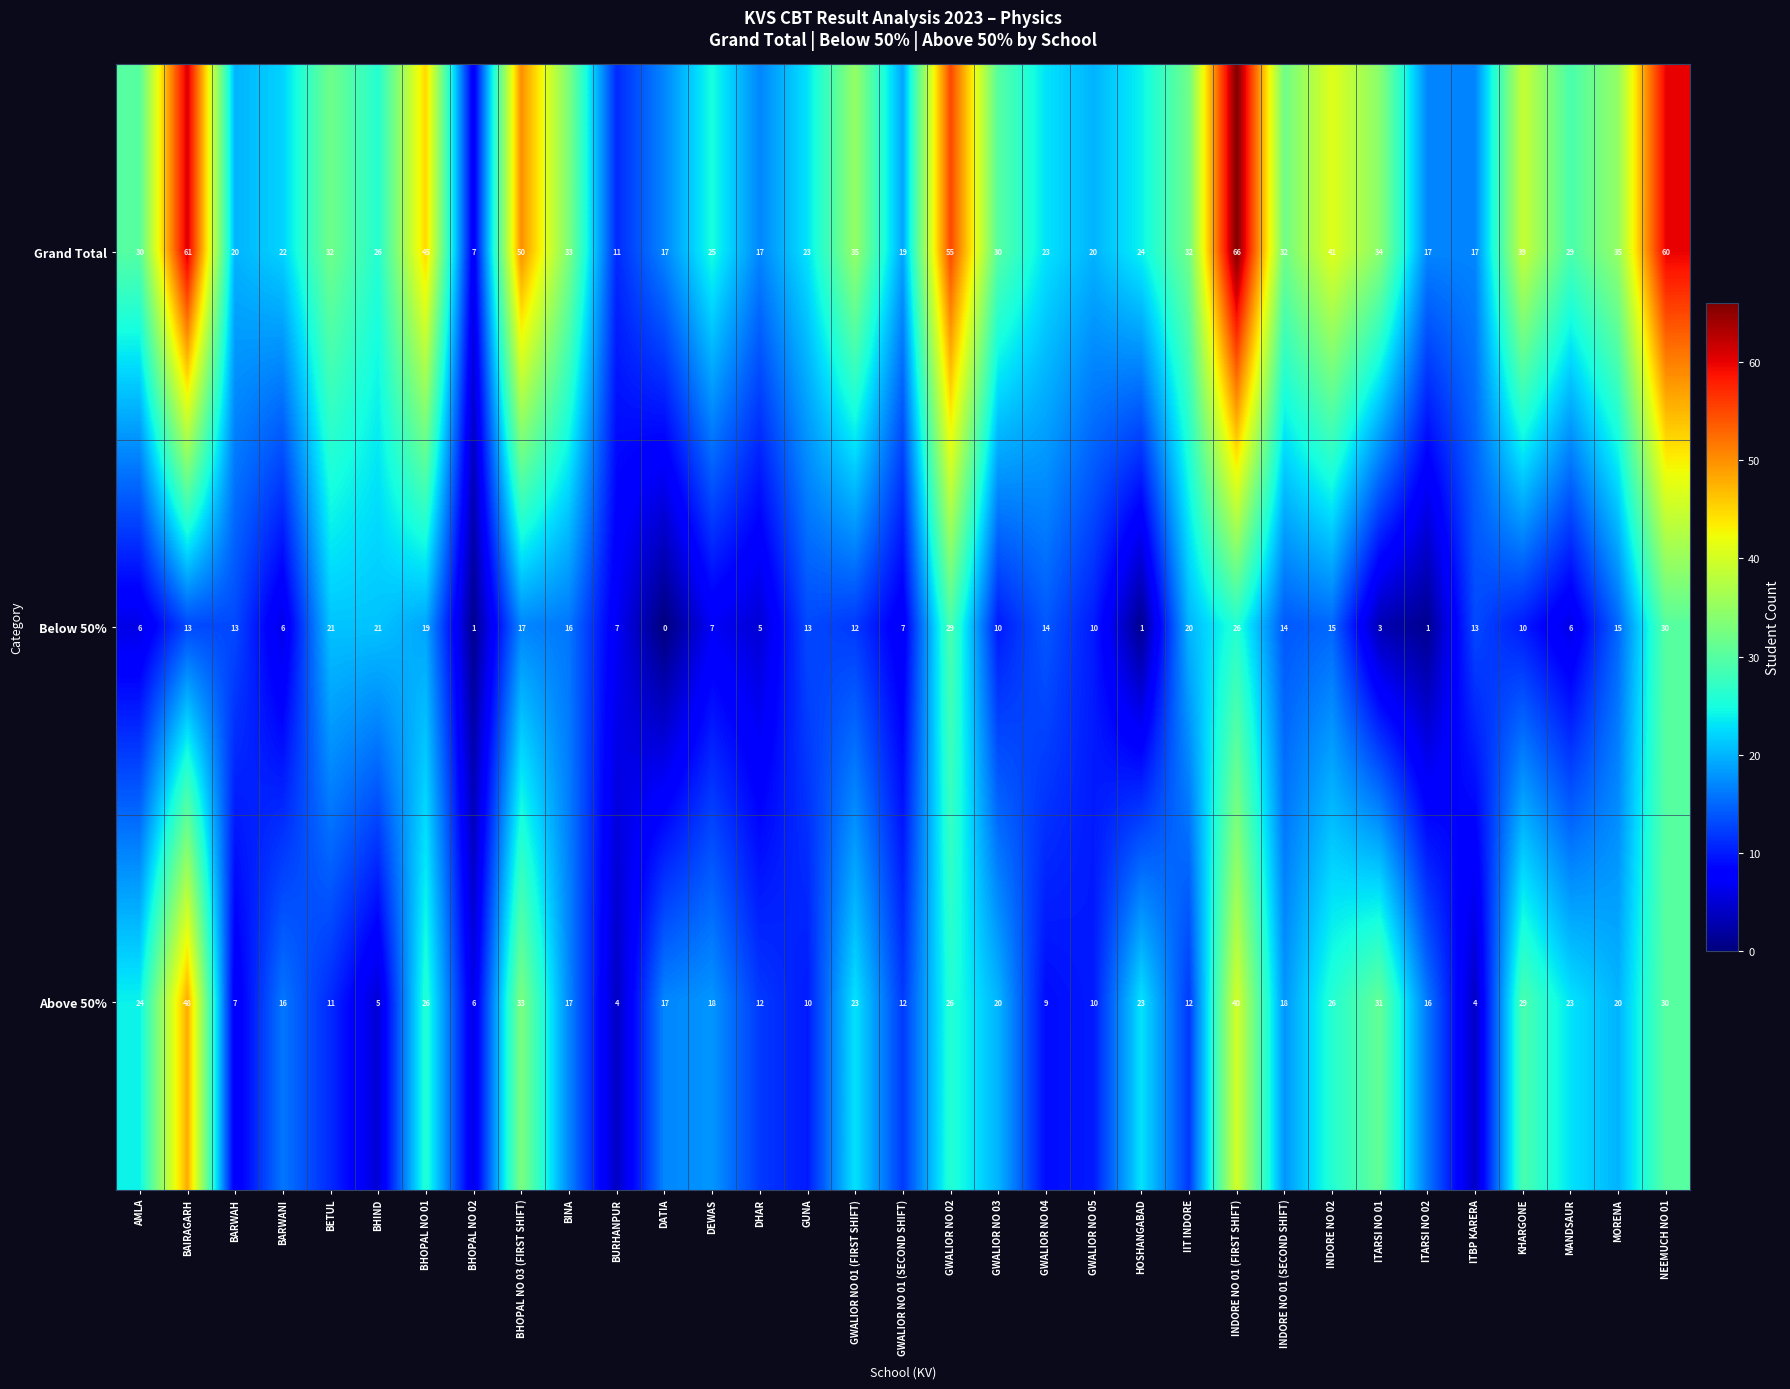

Which series has the widest spread of values?

Grand Total